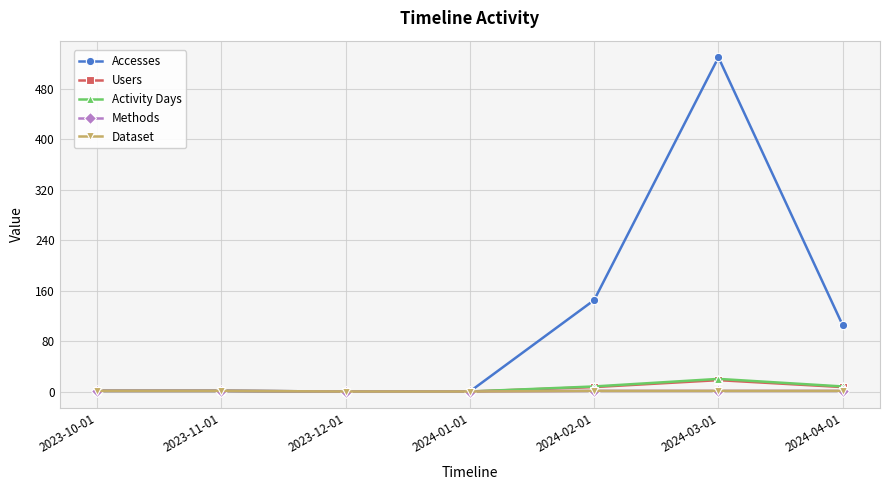

Is this an area chart (filled region under the line)?

No